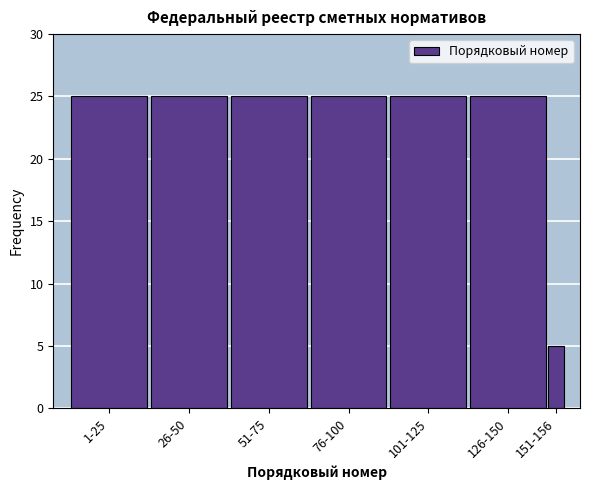

Reading left to right, what are all the values shown in this chart?

25	25	25	25	25	25	5